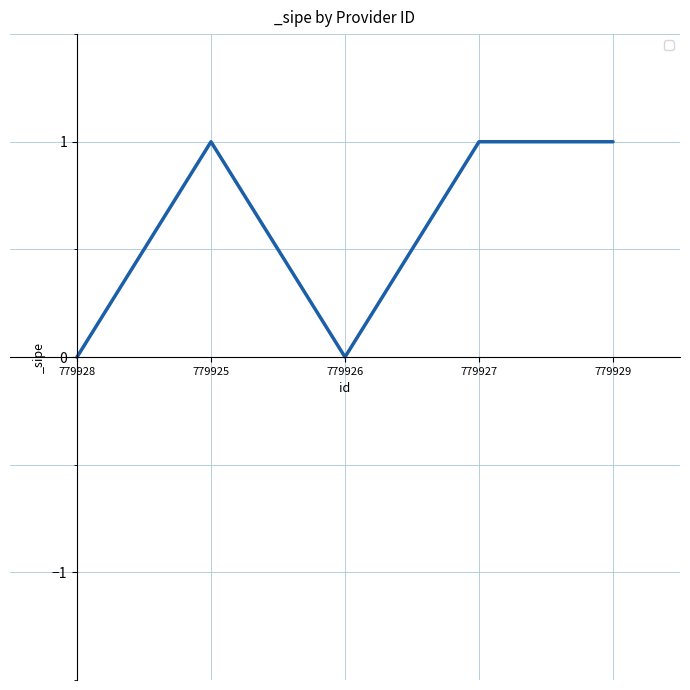

What position from the right is 779926?

3